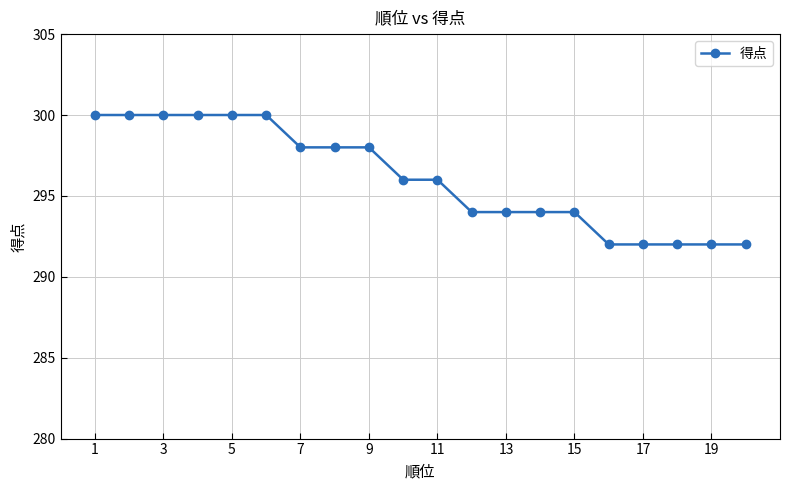

Reading left to right, extract all data points from this chart.

300	300	300	300	300	300	298	298	298	296	296	294	294	294	294	292	292	292	292	292